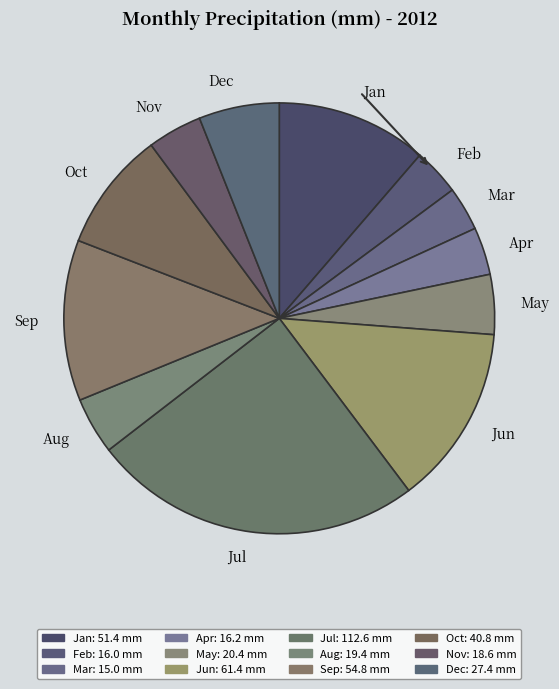

How many segments does this pie chart have?

12